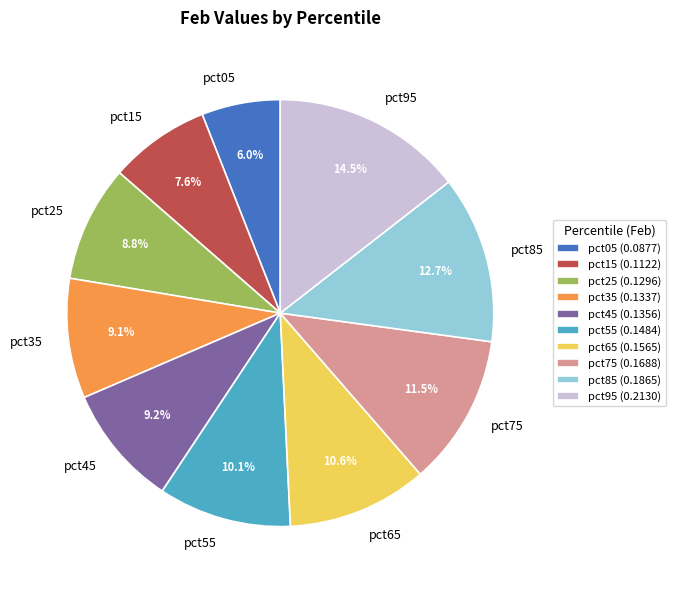

How much of the chart is everything except pct25?

91.2%